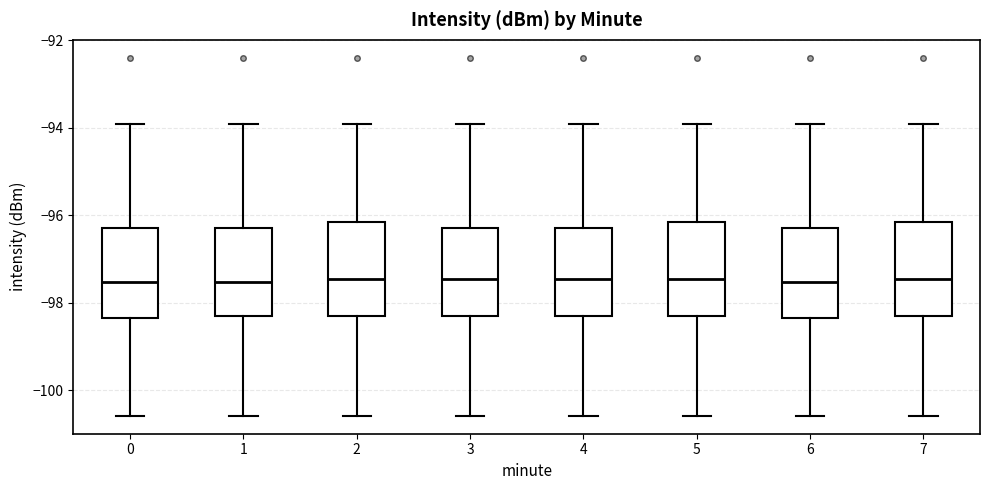

Reading left to right, transcribe this box plot: for each box, give where its median line is, the range the box spans, and where its two whiskers end, as read against the y-axis. The values are not printed on the chart, so give them approximately, as read against the axis.

0: median -97.6, box -98.4 to -96.2, whiskers -100.6 to -94.0
1: median -97.6, box -98.4 to -96.2, whiskers -100.6 to -94.0
2: median -97.4, box -98.4 to -96.2, whiskers -100.6 to -94.0
3: median -97.4, box -98.4 to -96.2, whiskers -100.6 to -94.0
4: median -97.4, box -98.4 to -96.2, whiskers -100.6 to -94.0
5: median -97.4, box -98.4 to -96.2, whiskers -100.6 to -94.0
6: median -97.6, box -98.4 to -96.2, whiskers -100.6 to -94.0
7: median -97.4, box -98.4 to -96.2, whiskers -100.6 to -94.0